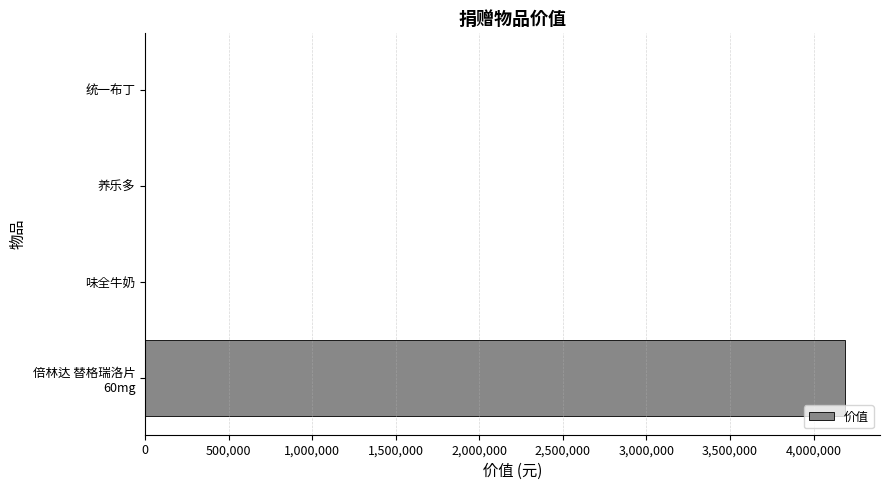

What is the maximum value shown in the chart?

4188300.0